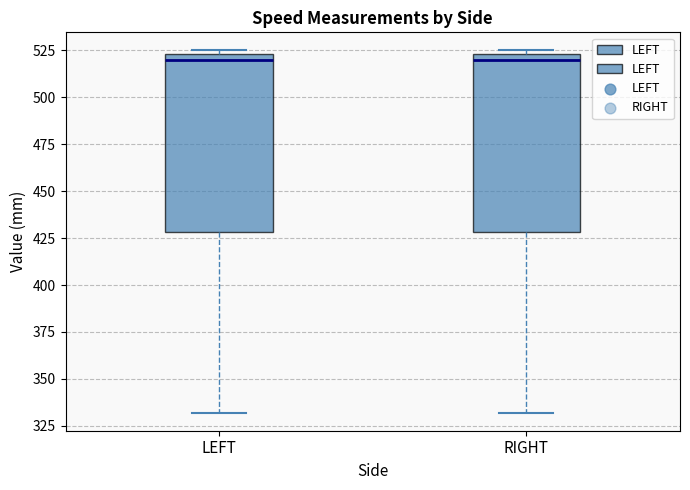

Where does the median line of the box for LEFT sit on the y-axis? The values are not printed on the chart, so give them approximately, as read against the axis.

520